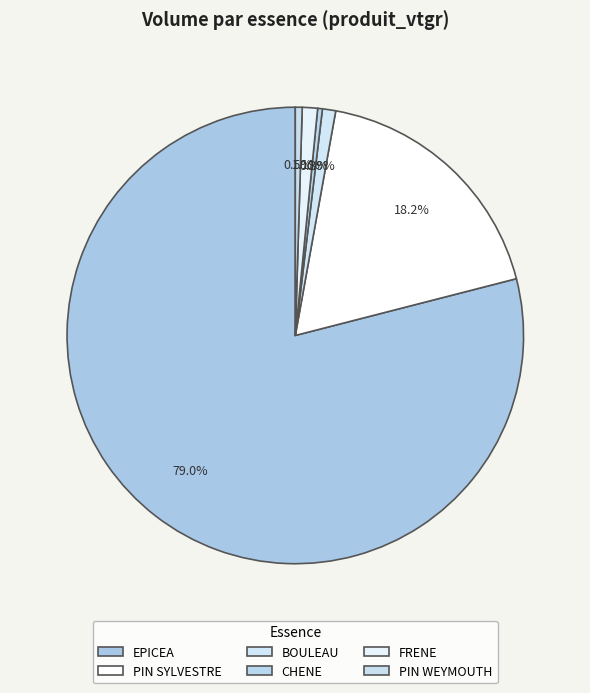

To the nearest percent, what is the combined percentage of PIN WEYMOUTH and EPICEA?

79%